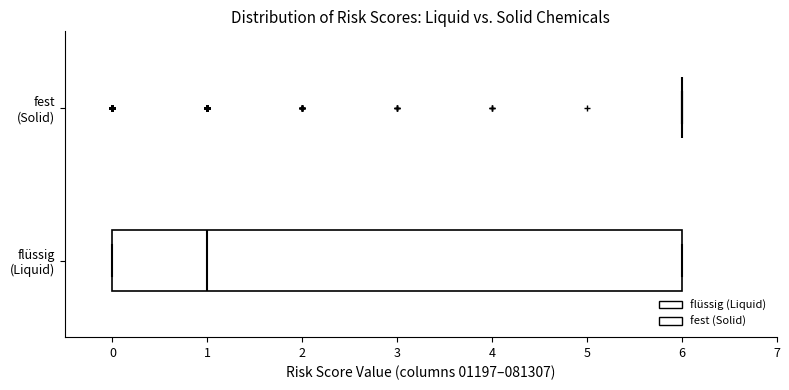

Reading bottom to top, transcribe this box plot: for each box, give where its median line is, the range the box spans, and where its two whiskers end, as read against the x-axis. The values are not printed on the chart, so give them approximately, as read against the axis.

flüssig (Liquid): median 1, box 0 to 6, whiskers 0 to 6
fest (Solid): box collapsed to a line at 6, whiskers 6 to 6